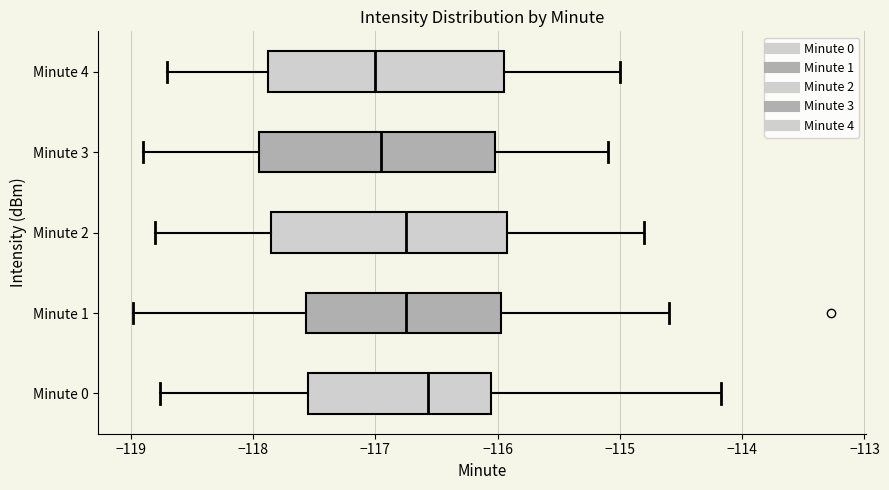

Where is the right edge of the box for Minute 2 on the x-axis? The values are not printed on the chart, so give them approximately, as read against the axis.

-115.9